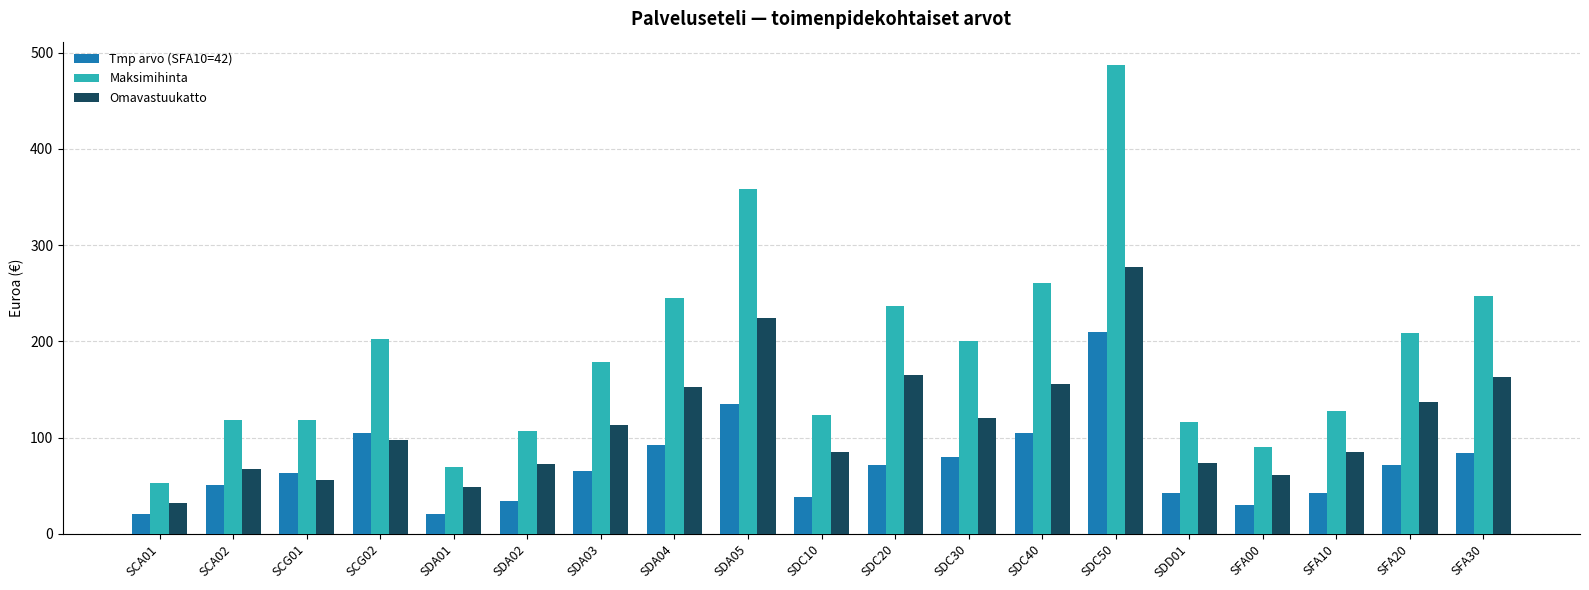

List the series in order of their peak value, highest first.

Maksimihinta, Omavastuukatto, Tmp arvo (SFA10=42)